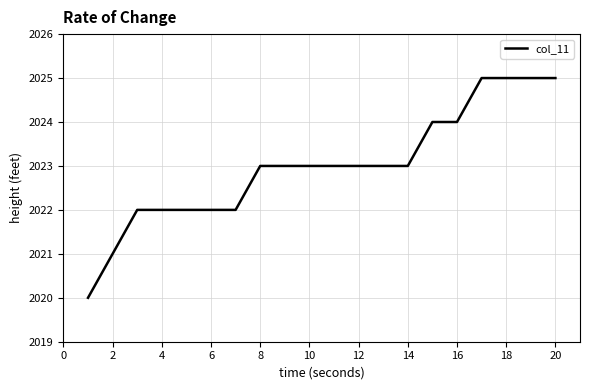

What is the maximum value shown in the chart?

2025